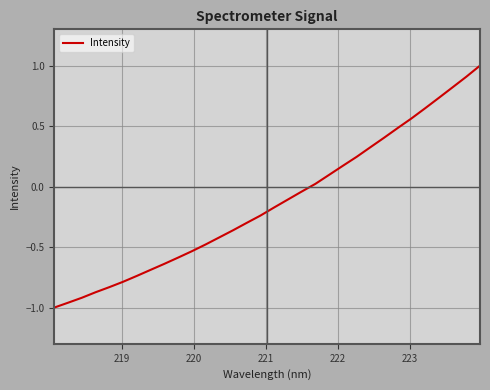

What is the difference between the maximum and minimum values?

2.0